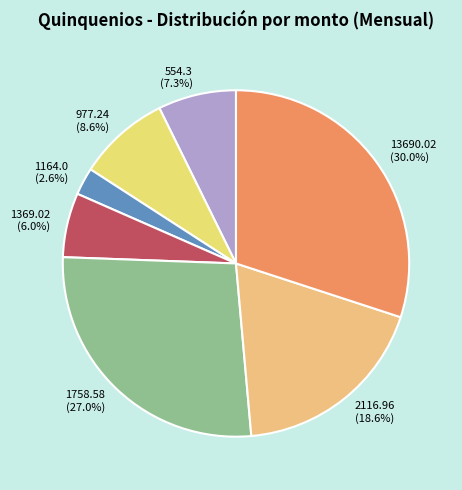

Which category has the smallest portion of the pie?

1164.0